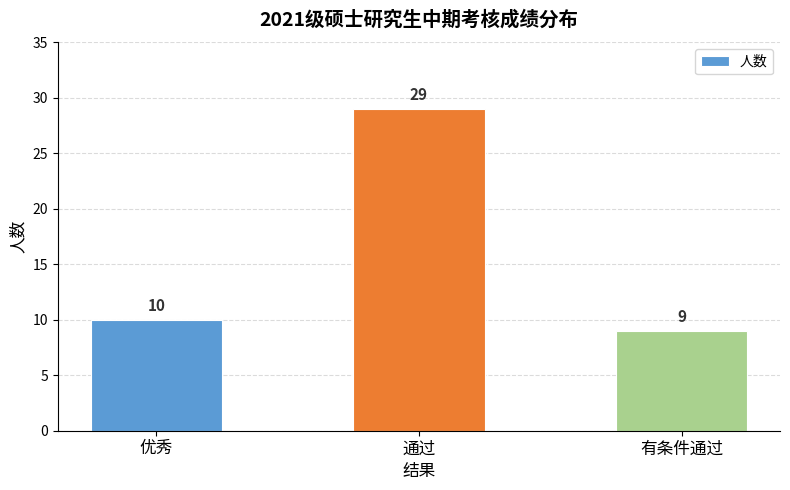

Is it true that the value at 优秀 is 16?

False